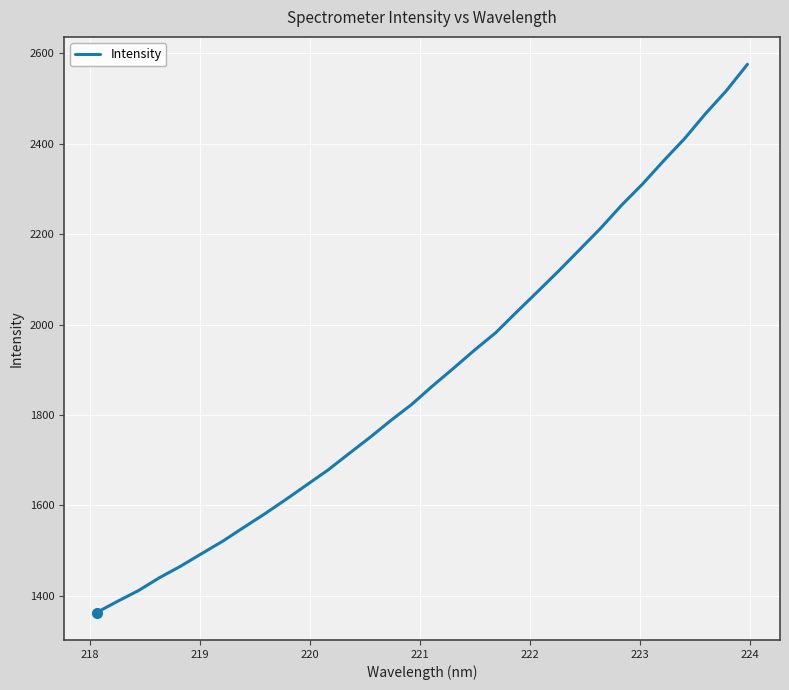

What is the difference between the maximum and minimum values?

1213.2